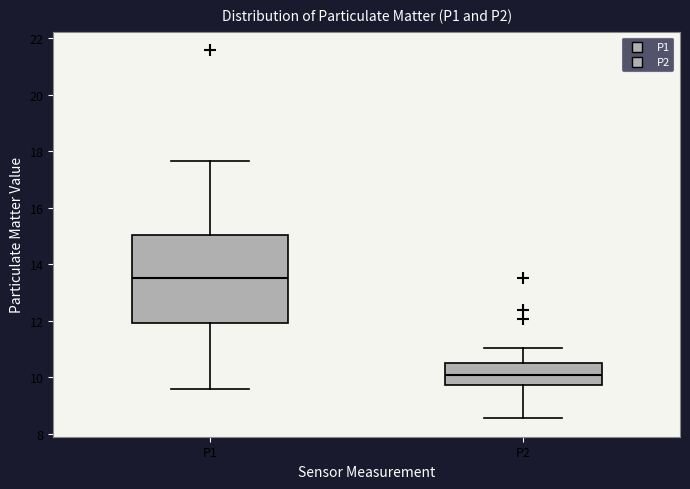

Which box is the tallest, from its lower edge to its upper edge?

P1